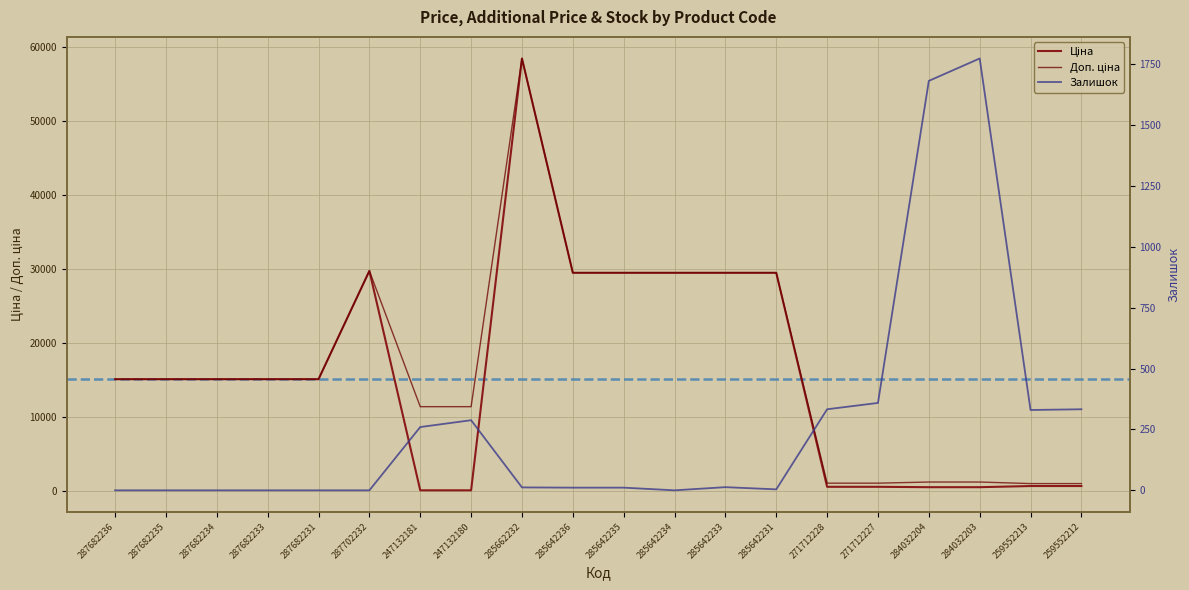

What position from the right is 271712228?

6